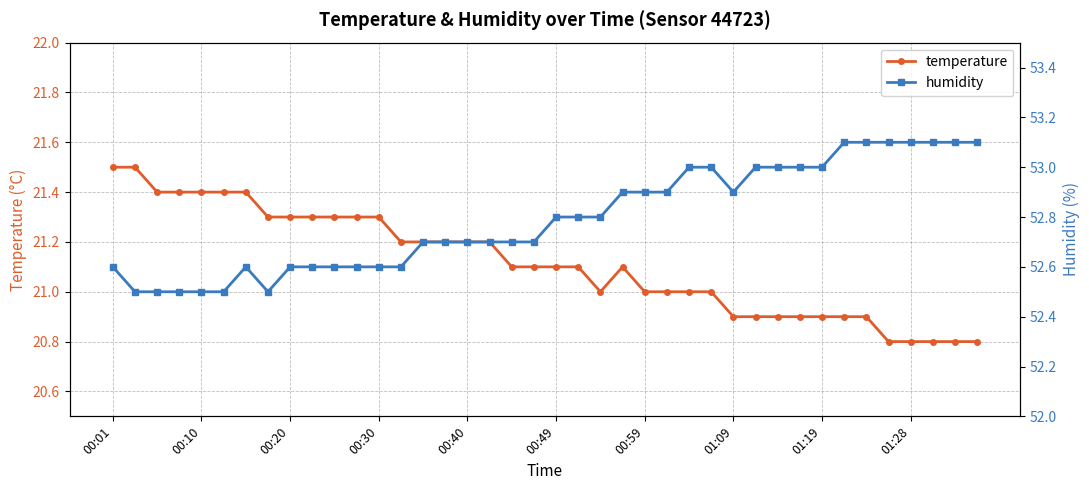

At which category is the sum across all series the highest?

00:01